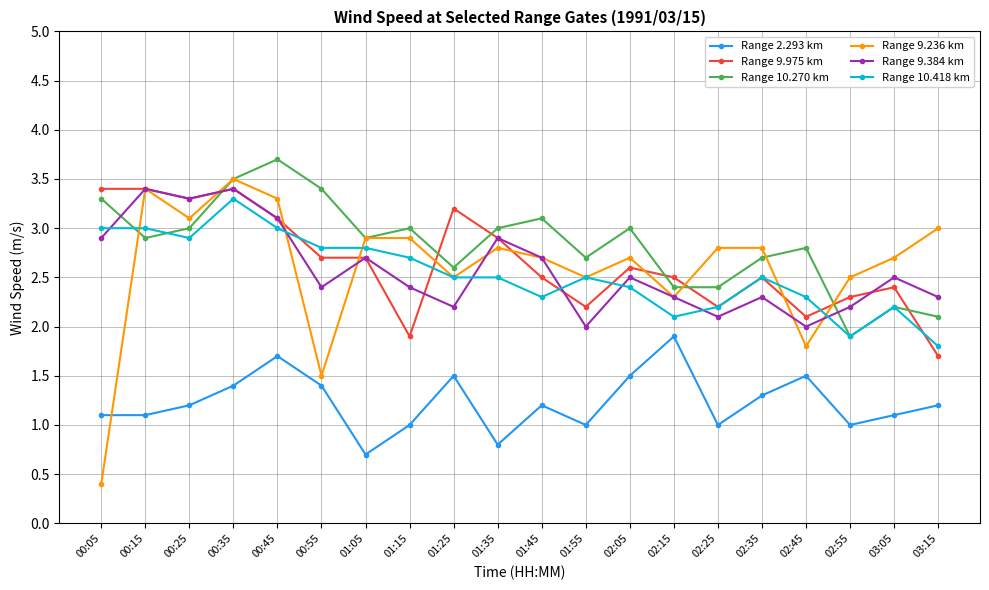

How many series are shown in this chart?

6